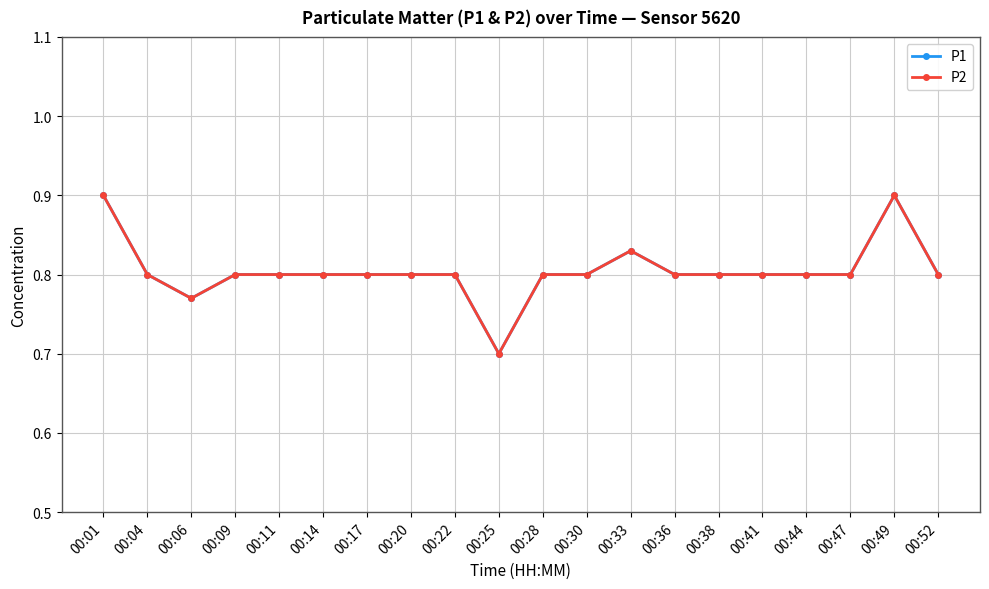

The value of P2 at 00:44 is 0.8. True or false?

True